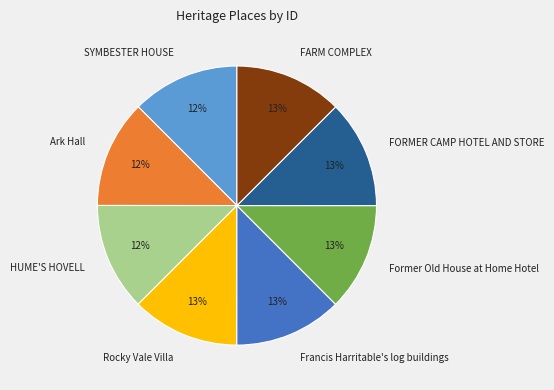

Is Ark Hall the majority of the pie?

No